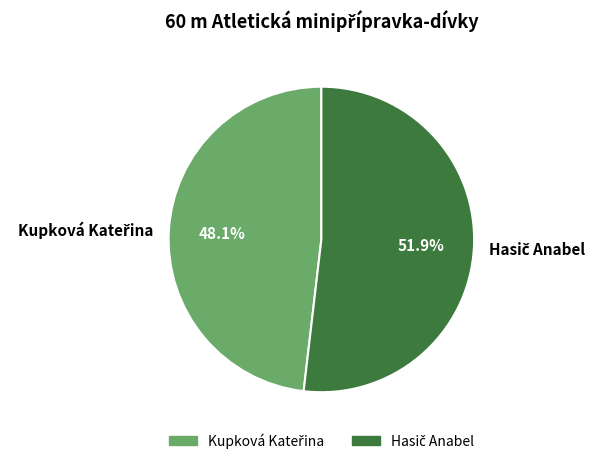

Does any single category account for the majority?

Yes